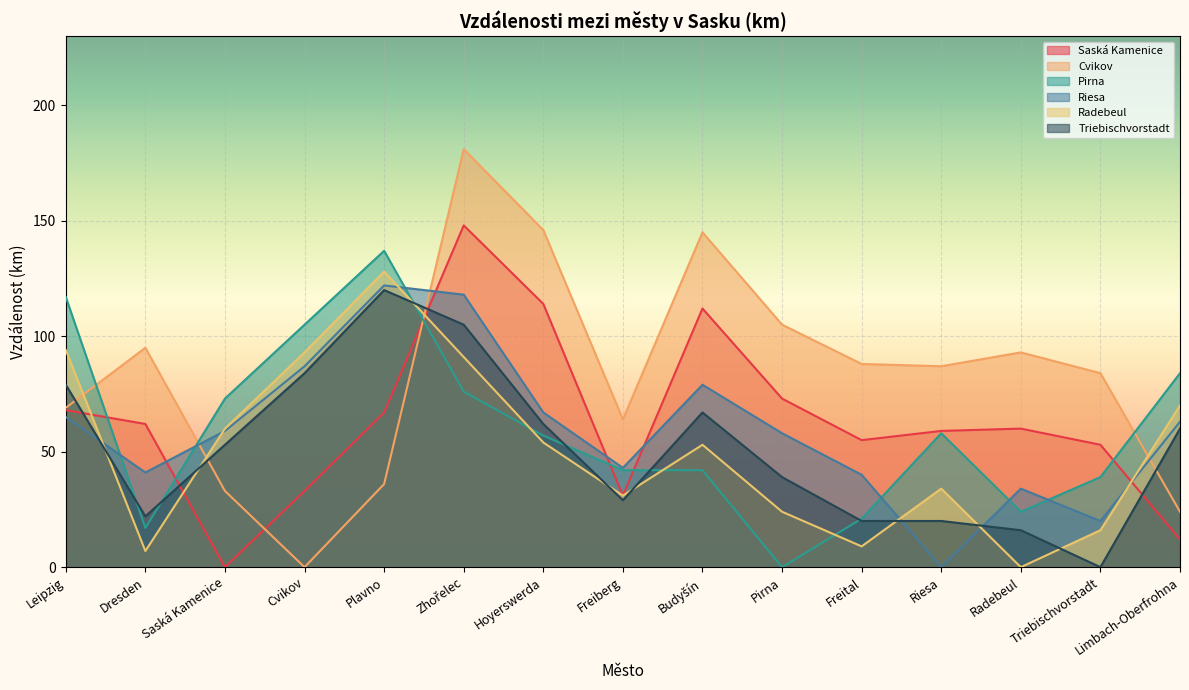

Reading left to right, what are all the values shown in this chart?

Saská Kamenice: Leipzig=68	Dresden=62	Saská Kamenice=0	Cvikov=33	Plavno=67	Zhořelec=148	Hoyerswerda=114	Freiberg=31	Budyšín=112	Pirna=73	Freital=55	Riesa=59	Radebeul=60	Triebischvorstadt=53	Limbach-Oberfrohna=12
Cvikov: Leipzig=69	Dresden=95	Saská Kamenice=33	Cvikov=0	Plavno=36	Zhořelec=181	Hoyerswerda=146	Freiberg=64	Budyšín=145	Pirna=105	Freital=88	Riesa=87	Radebeul=93	Triebischvorstadt=84	Limbach-Oberfrohna=24
Pirna: Leipzig=117	Dresden=17	Saská Kamenice=73	Cvikov=105	Plavno=137	Zhořelec=76	Hoyerswerda=57	Freiberg=42	Budyšín=42	Pirna=0	Freital=21	Riesa=58	Radebeul=24	Triebischvorstadt=39	Limbach-Oberfrohna=84
Riesa: Leipzig=65	Dresden=41	Saská Kamenice=59	Cvikov=87	Plavno=122	Zhořelec=118	Hoyerswerda=67	Freiberg=43	Budyšín=79	Pirna=58	Freital=40	Riesa=0	Radebeul=34	Triebischvorstadt=20	Limbach-Oberfrohna=63
Radebeul: Leipzig=94	Dresden=7	Saská Kamenice=60	Cvikov=93	Plavno=128	Zhořelec=91	Hoyerswerda=54	Freiberg=31	Budyšín=53	Pirna=24	Freital=9	Riesa=34	Radebeul=0	Triebischvorstadt=16	Limbach-Oberfrohna=70
Triebischvorstadt: Leipzig=79	Dresden=22	Saská Kamenice=53	Cvikov=84	Plavno=120	Zhořelec=105	Hoyerswerda=62	Freiberg=29	Budyšín=67	Pirna=39	Freital=20	Riesa=20	Radebeul=16	Triebischvorstadt=0	Limbach-Oberfrohna=60